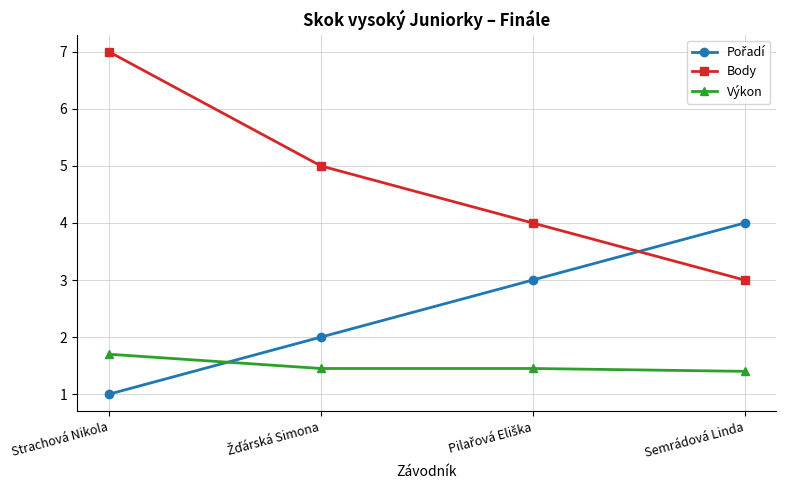

True or false: Body and Výkon intersect in this chart.

False